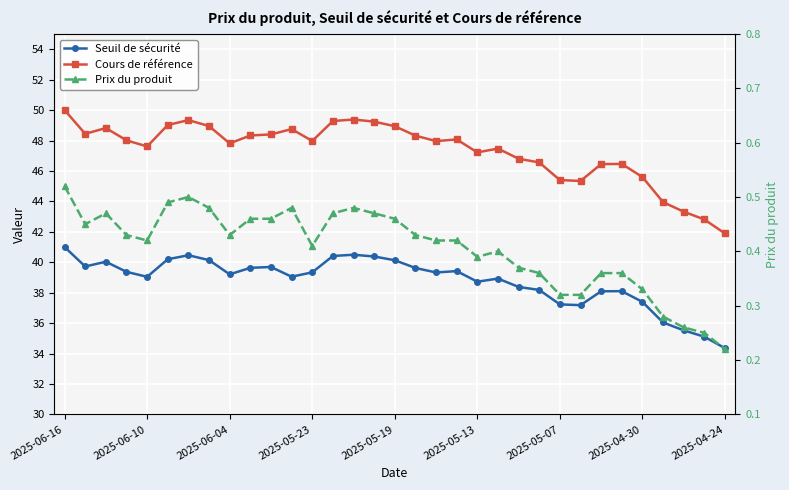

What is the lowest value of the Seuil de sécurité series?

34.4